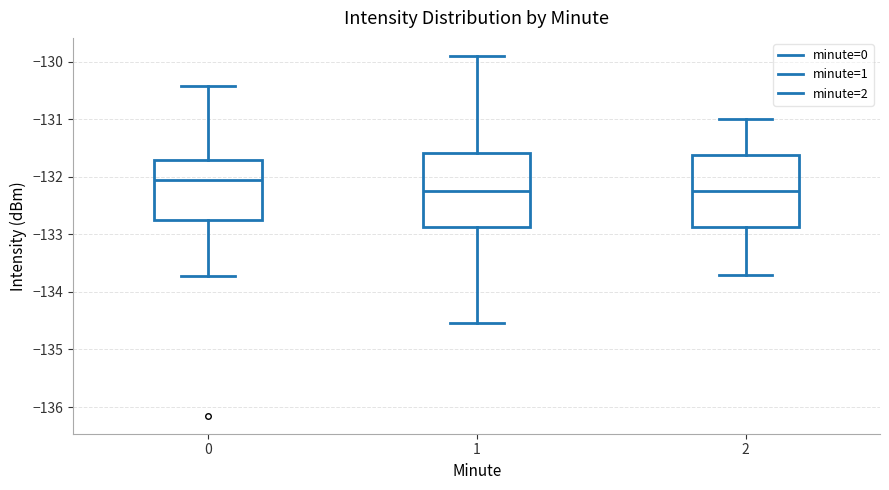

Reading left to right, transcribe this box plot: for each box, give where its median line is, the range the box spans, and where its two whiskers end, as read against the y-axis. The values are not printed on the chart, so give them approximately, as read against the axis.

0: median -132.1, box -132.7 to -131.7, whiskers -133.7 to -130.4
1: median -132.2, box -132.9 to -131.6, whiskers -134.5 to -129.9
2: median -132.2, box -132.9 to -131.6, whiskers -133.7 to -131.0